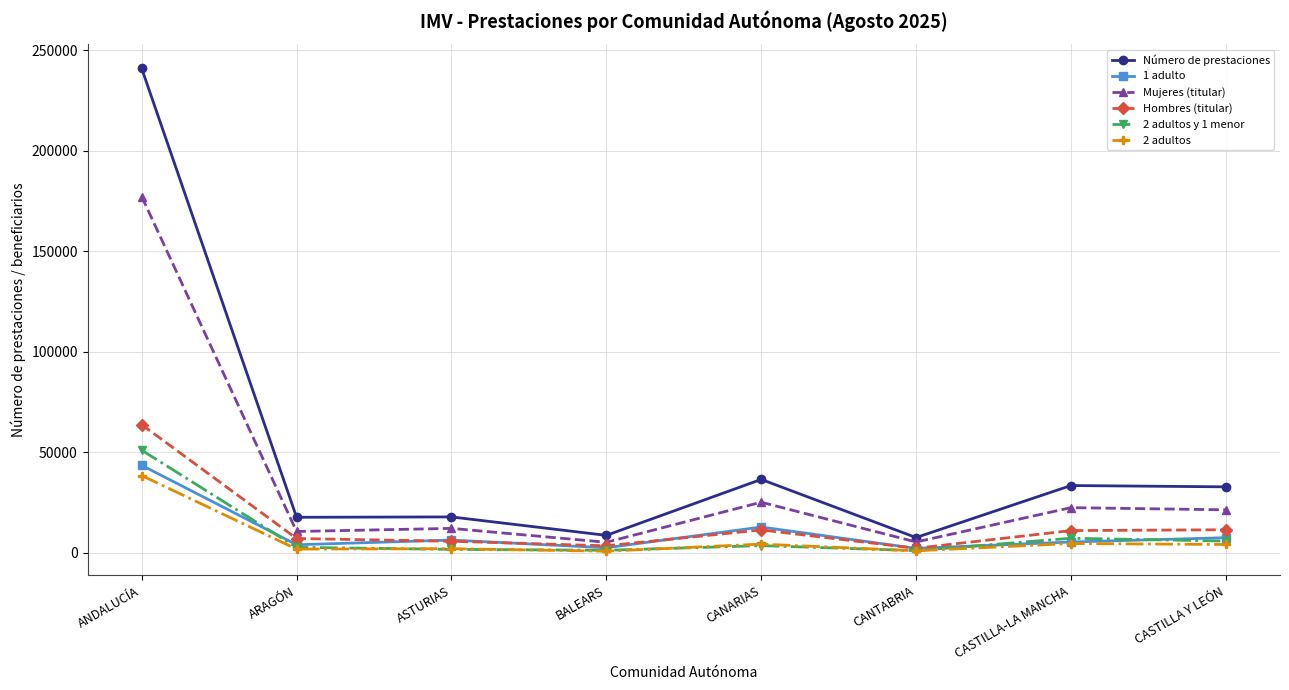

At which category does the chart reach its peak across all series?

ANDALUCÍA